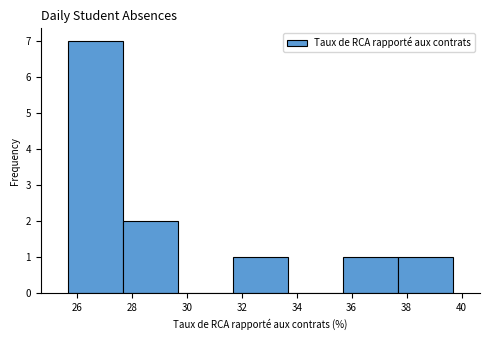

Reading left to right, transcribe this chart: for each bar, give the range it covers on the x-axis and its height. Neither the bar edges nor the heights are printed on the chart, so give them approximately, as read against the axes.

25.6 to 27.6: 7
27.6 to 29.6: 2
29.6 to 31.6: 0
31.6 to 33.6: 1
33.6 to 35.6: 0
35.6 to 37.6: 1
37.6 to 39.6: 1